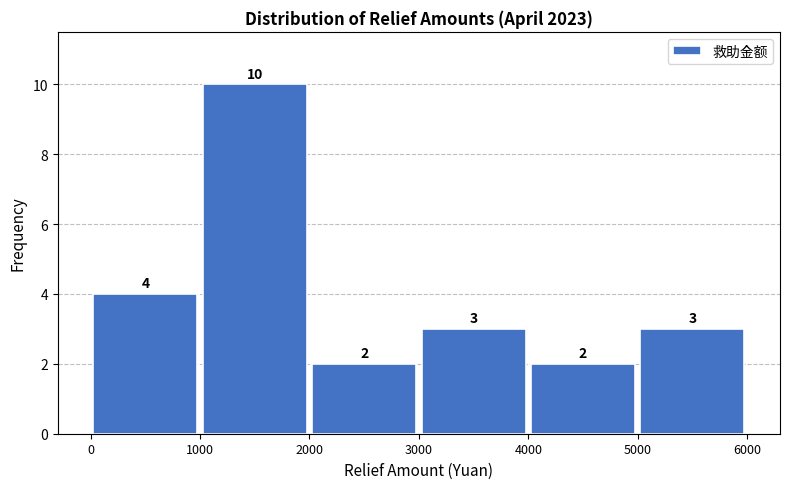

Reading left to right, list every bar in this chart as the range it spans on the x-axis followed by its height.

0 to 1000: 4
1000 to 2000: 10
2000 to 3000: 2
3000 to 4000: 3
4000 to 5000: 2
5000 to 6000: 3